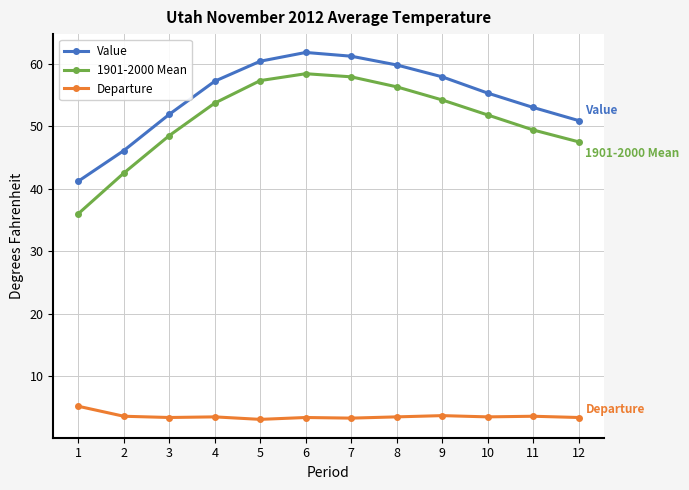

How many lines are shown in the chart?

3